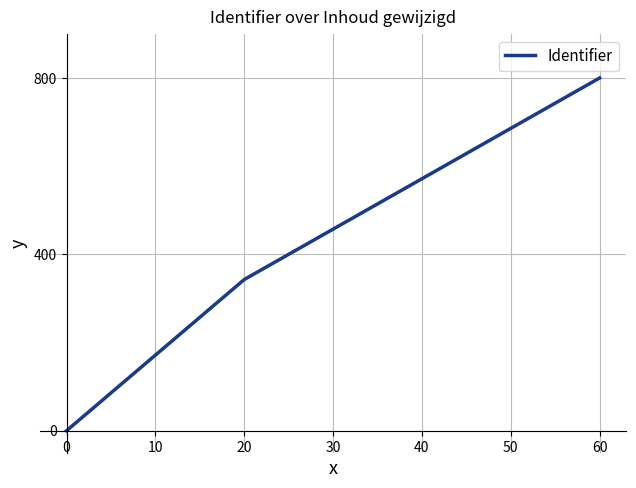

What is the sum of all values?

3028.6